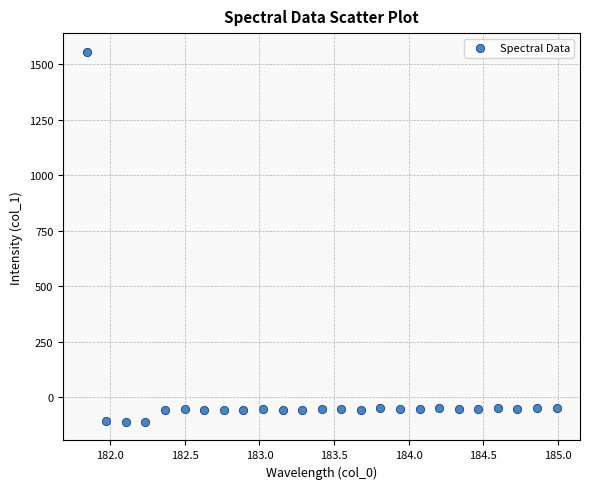

What is the range of X values (max minus min)?

3.1